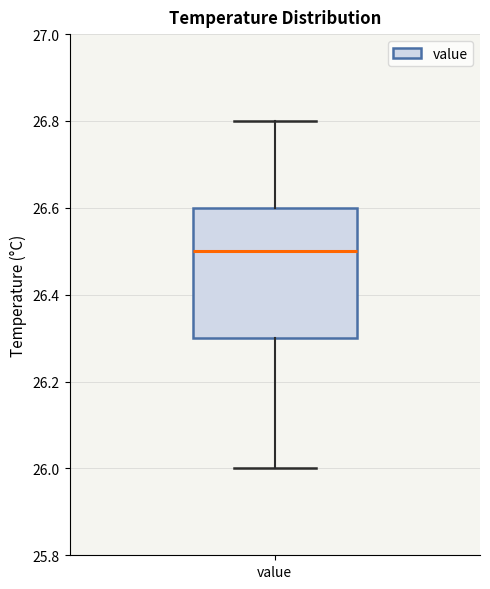

Where is the lower edge of the box for value on the y-axis? The values are not printed on the chart, so give them approximately, as read against the axis.

26.3